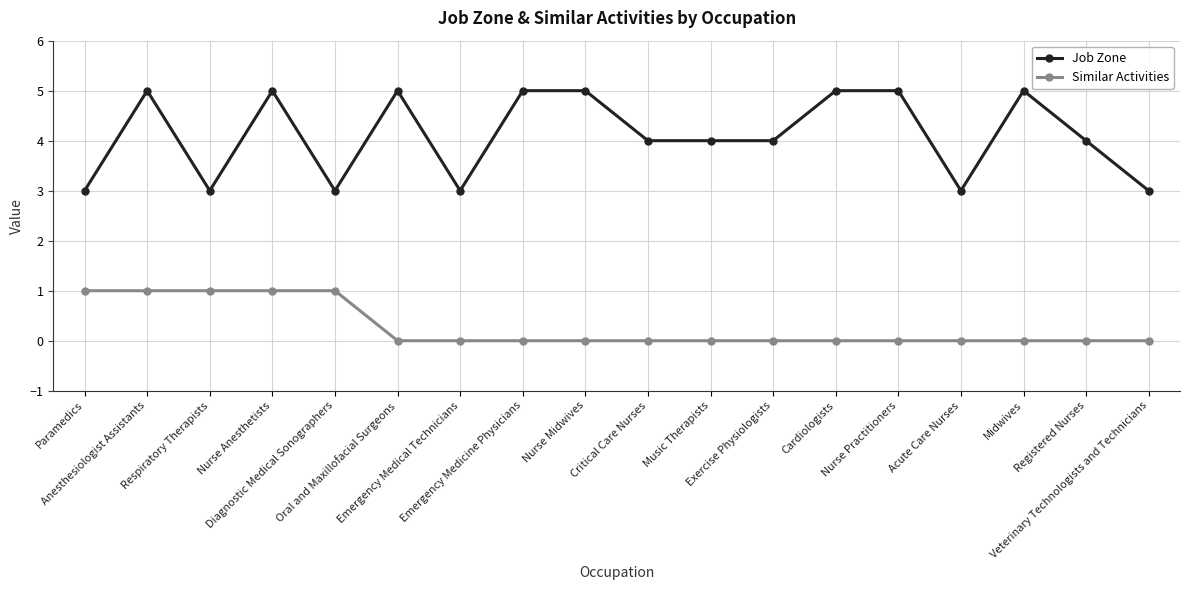

What are all the series names shown in the legend?

Job Zone, Similar Activities